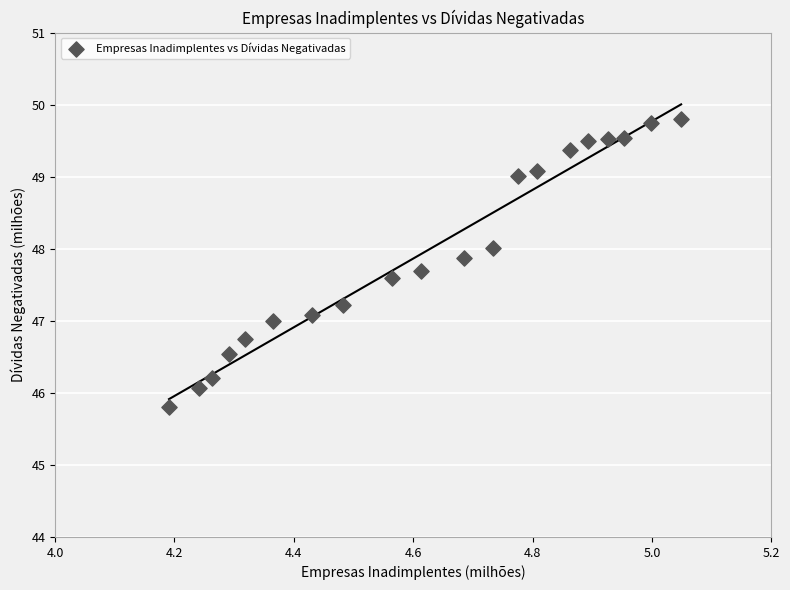

What is the range of X values (max minus min)?

0.9